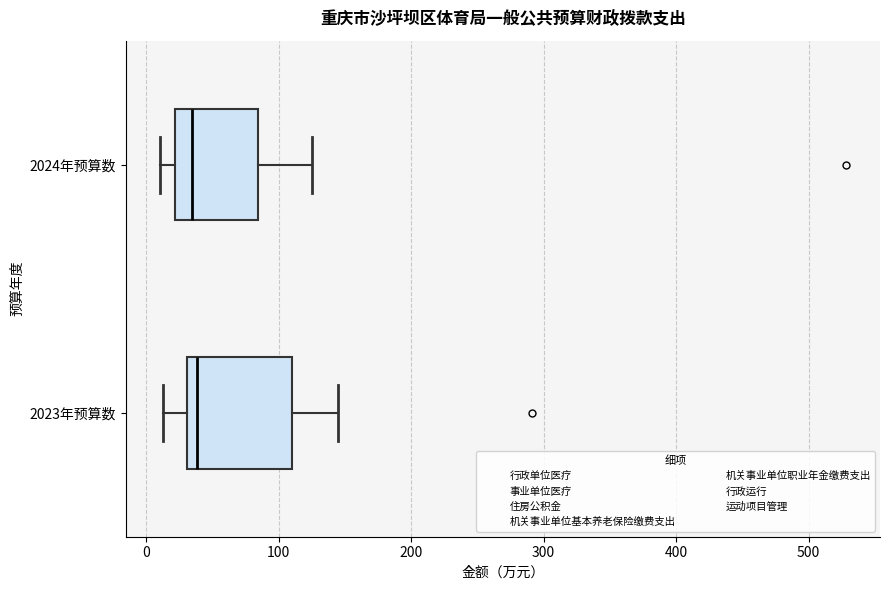

Reading bottom to top, transcribe this box plot: for each box, give where its median line is, the range the box spans, and where its two whiskers end, as read against the x-axis. The values are not printed on the chart, so give them approximately, as read against the axis.

2023年预算数: median 40, box 30 to 110, whiskers 10 to 140
2024年预算数: median 30, box 20 to 80, whiskers 10 to 130